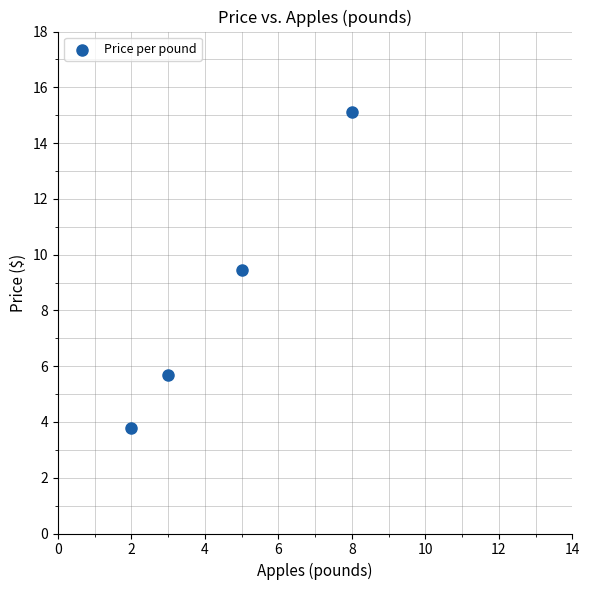

What is the range of Y values (max minus min)?

11.3